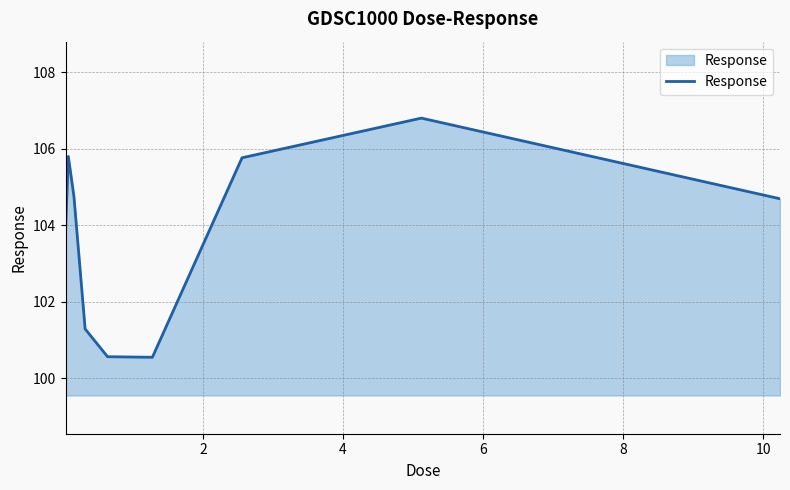

How many interior local peaks (higher than both neighbors) does the data have?

2